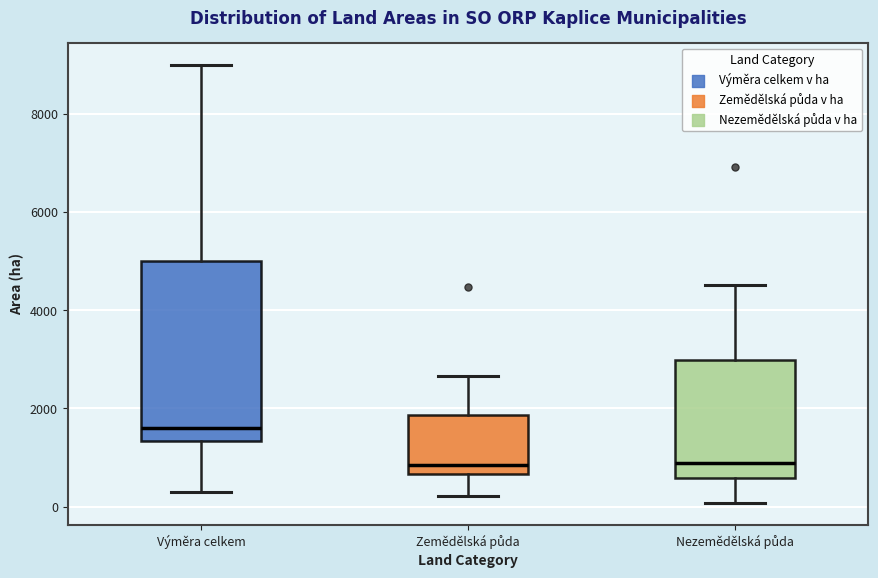

Comparing the boxes themselves (not the whiskers), which one is the tallest?

Výměra celkem